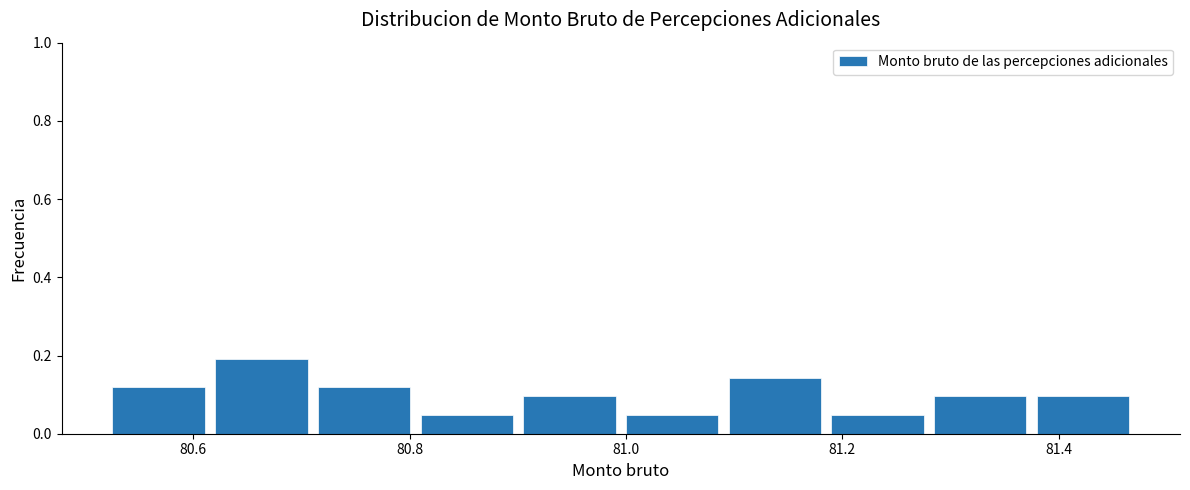

How tall is the bar that spans 80.80 to 80.90 on the x-axis? Neither the bar edges nor the heights are printed on the chart, so give them approximately, as read against the axes.

0.04